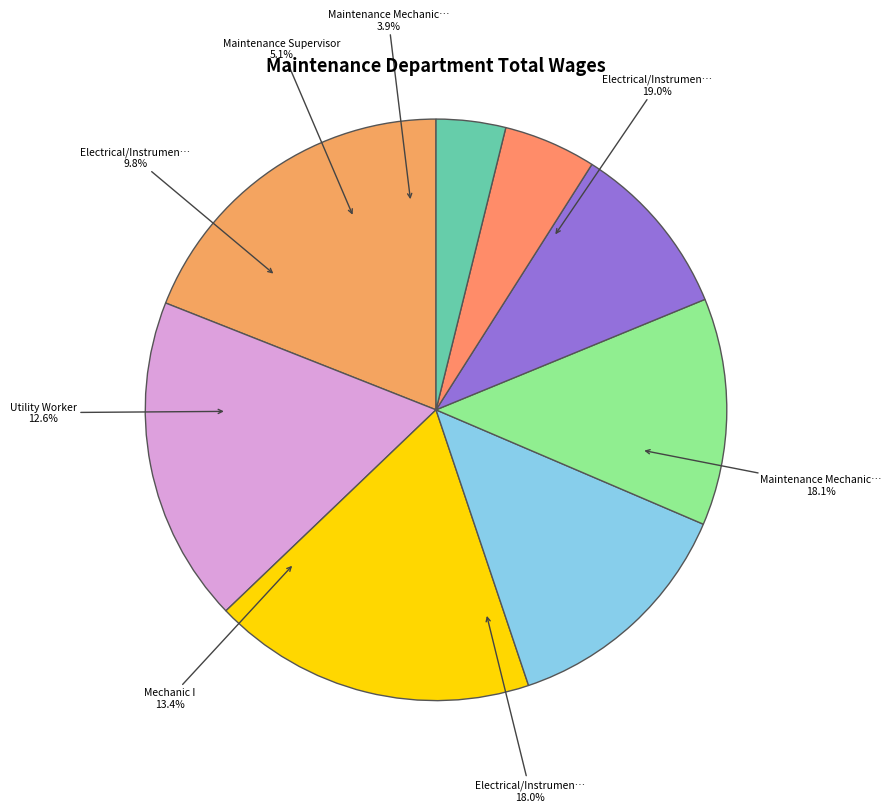

What is the ratio of the value at Maintenance Mechanic III to the value at Electrical/Instrumentation Technician II?

1.0